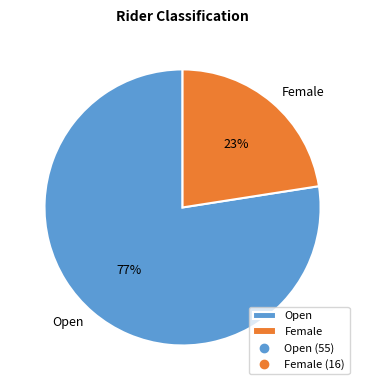

Which slice is the largest?

Open